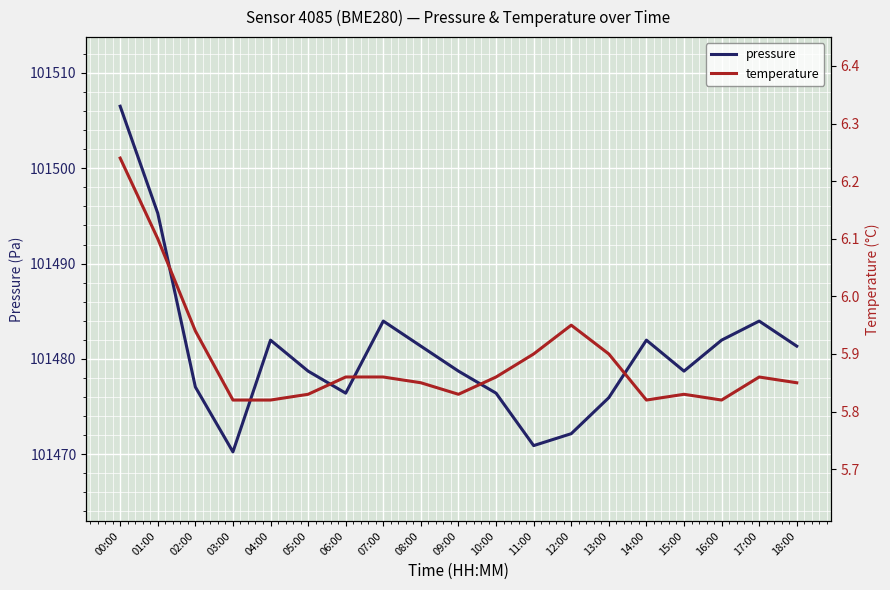

What is the spread (max minus min) of values at 02:00?

101471.1